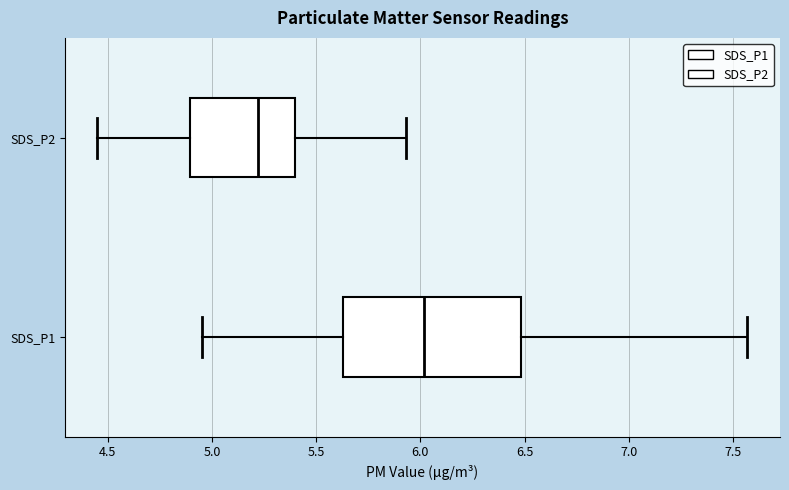

Reading bottom to top, transcribe this box plot: for each box, give where its median line is, the range the box spans, and where its two whiskers end, as read against the x-axis. The values are not printed on the chart, so give them approximately, as read against the axis.

SDS_P1: median 6.00, box 5.65 to 6.50, whiskers 4.95 to 7.55
SDS_P2: median 5.20, box 4.90 to 5.40, whiskers 4.45 to 5.95